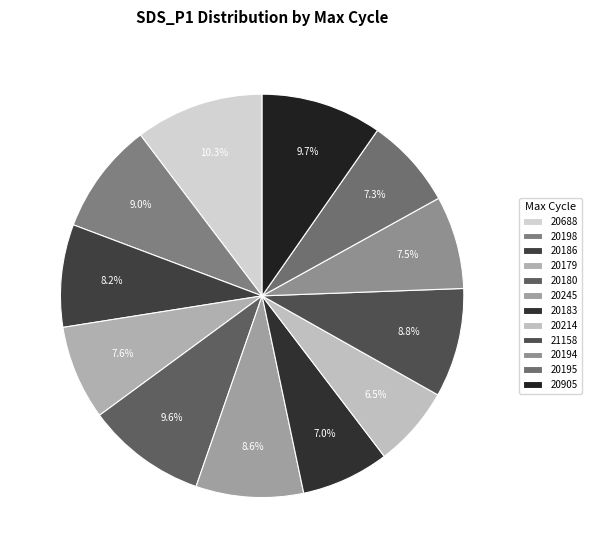

To the nearest percent, what is the combined percentage of 20180 and 20245?

18%